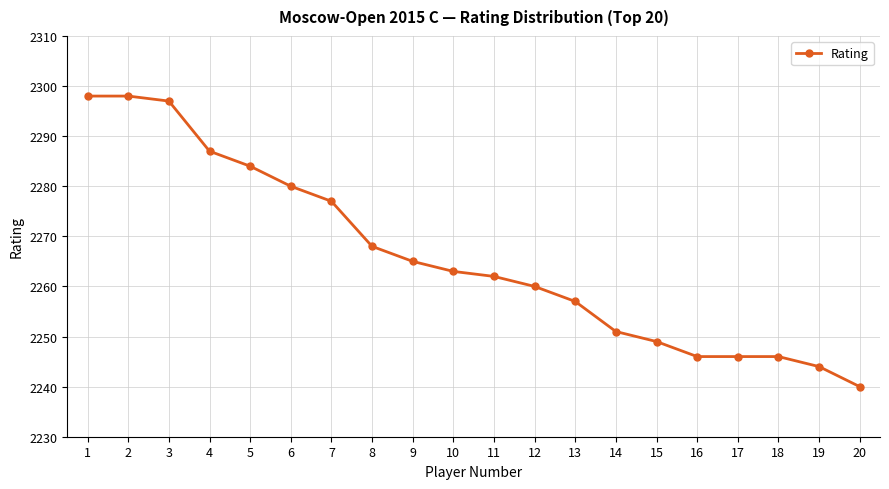

How many lines are shown in the chart?

1